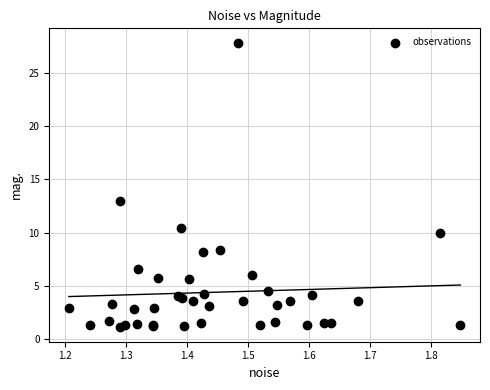

What Y value in the scatter plot is closest to 14?

12.9